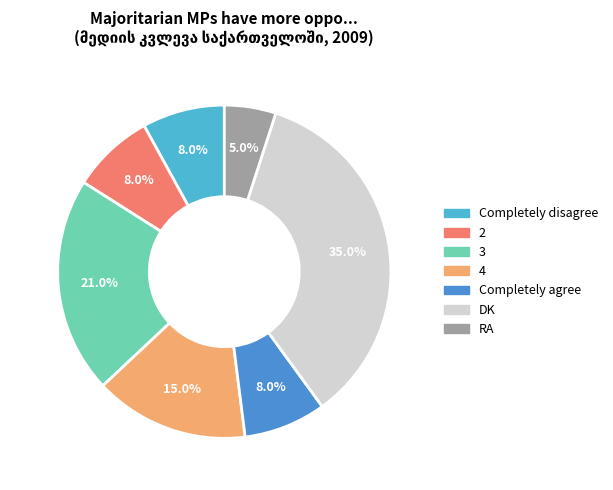

What percentage do 4 and 3 together represent?

36.0%